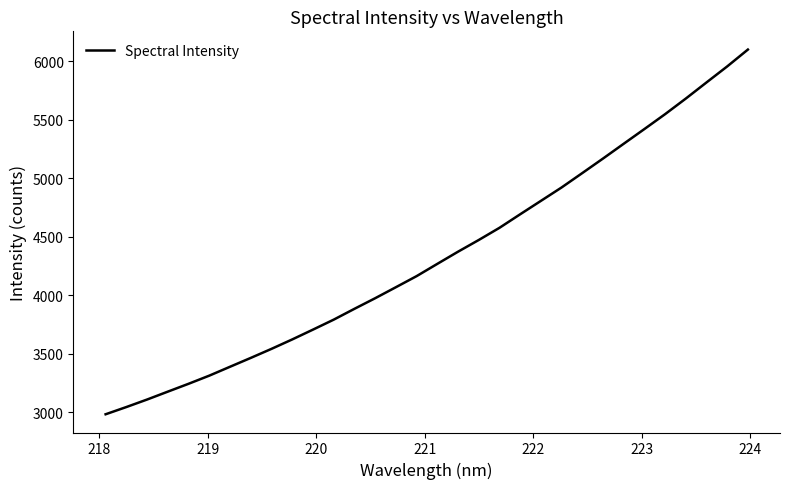

What is the difference between the maximum and minimum values?

3120.7